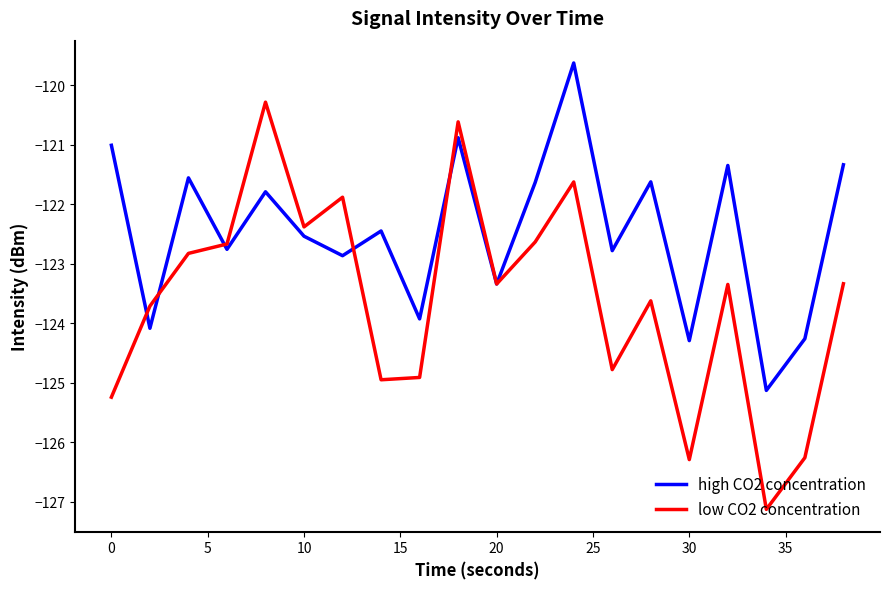

True or false: low CO2 concentration has more than 2 points higher than both neighbors.

True